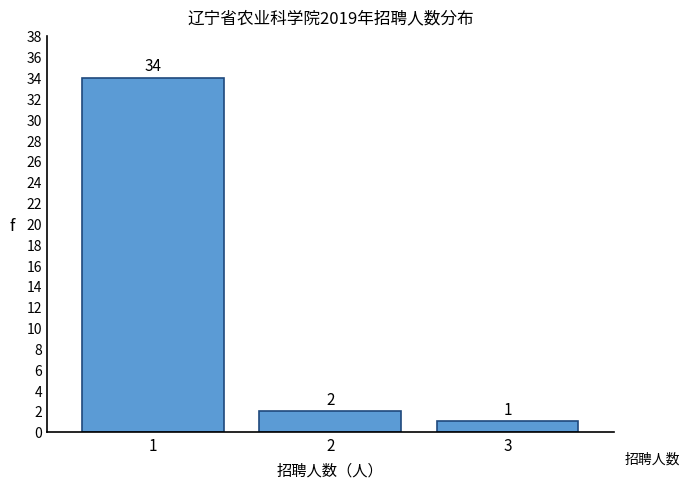

Reading right to left, list all the values displayed in this chart.

1	2	34